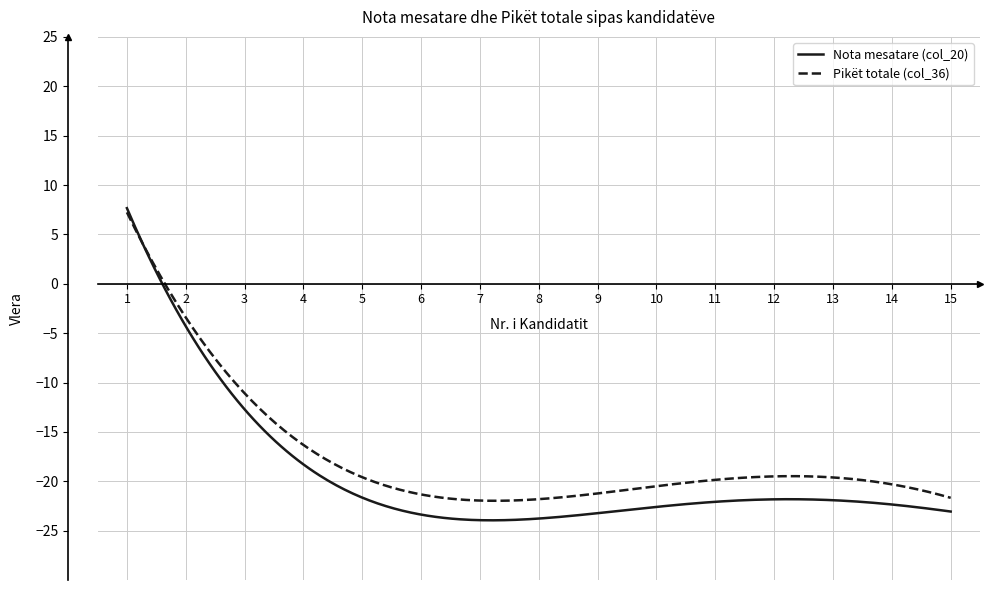

What is the minimum value shown in the chart?

-24.0